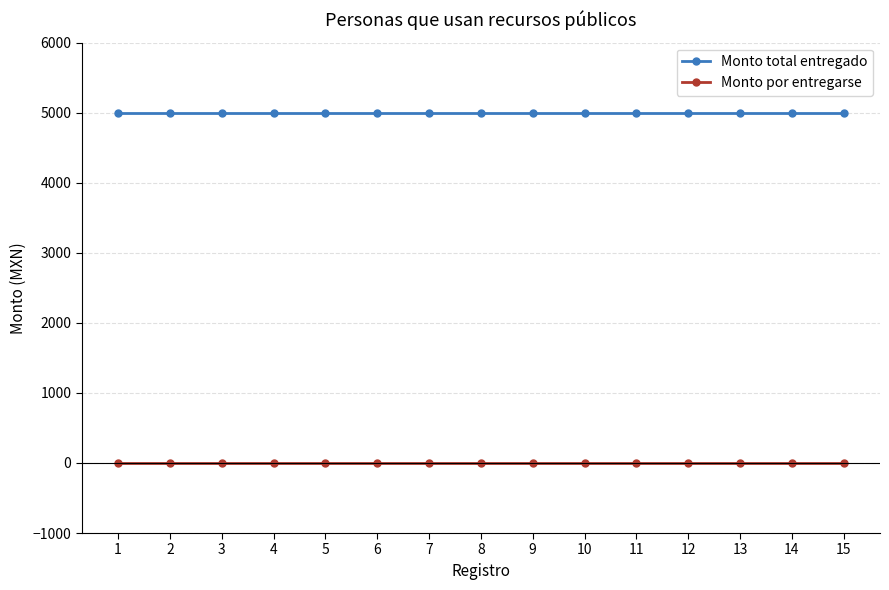

Rank the series by their average value, from lowest to highest.

Monto por entregarse, Monto total entregado